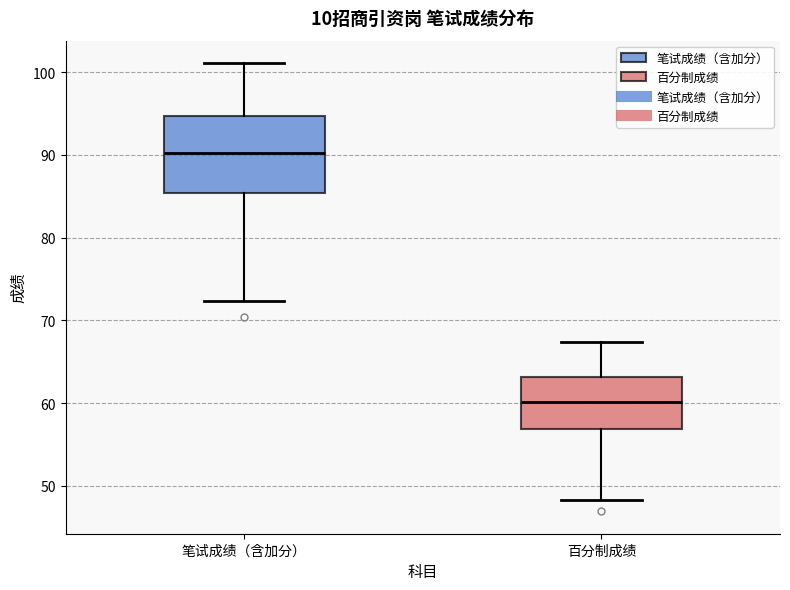

Reading left to right, read every box against the y-axis: the position of its median line, the range the box covers, and the ends of its whiskers. The values are not printed on the chart, so give them approximately, as read against the axis.

笔试成绩（含加分）: median 90, box 85 to 95, whiskers 72 to 101
百分制成绩: median 60, box 57 to 63, whiskers 48 to 67